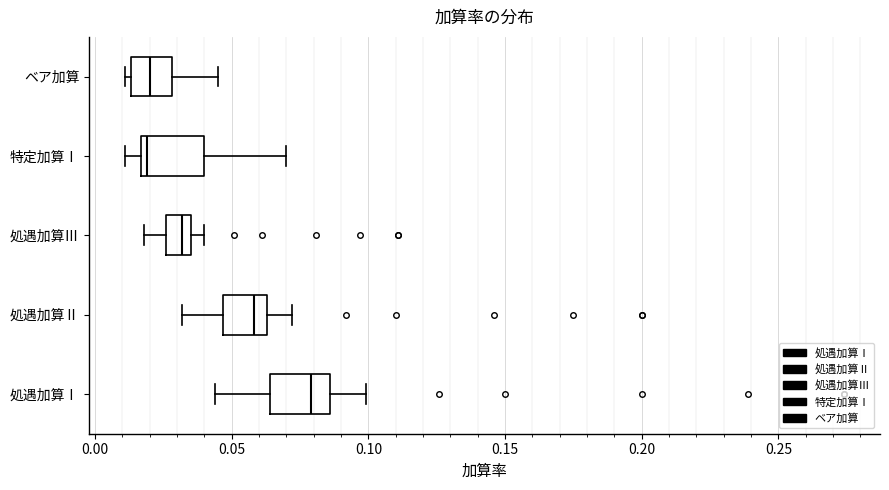

Where does the median line of the box for 処遇加算Ⅱ sit on the x-axis? The values are not printed on the chart, so give them approximately, as read against the axis.

0.060